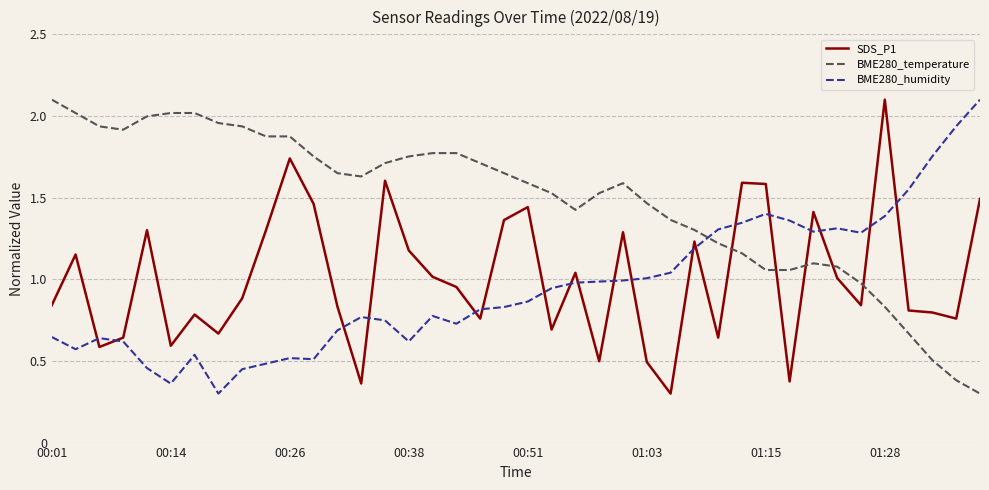

Count the number of categories in the chart.

40